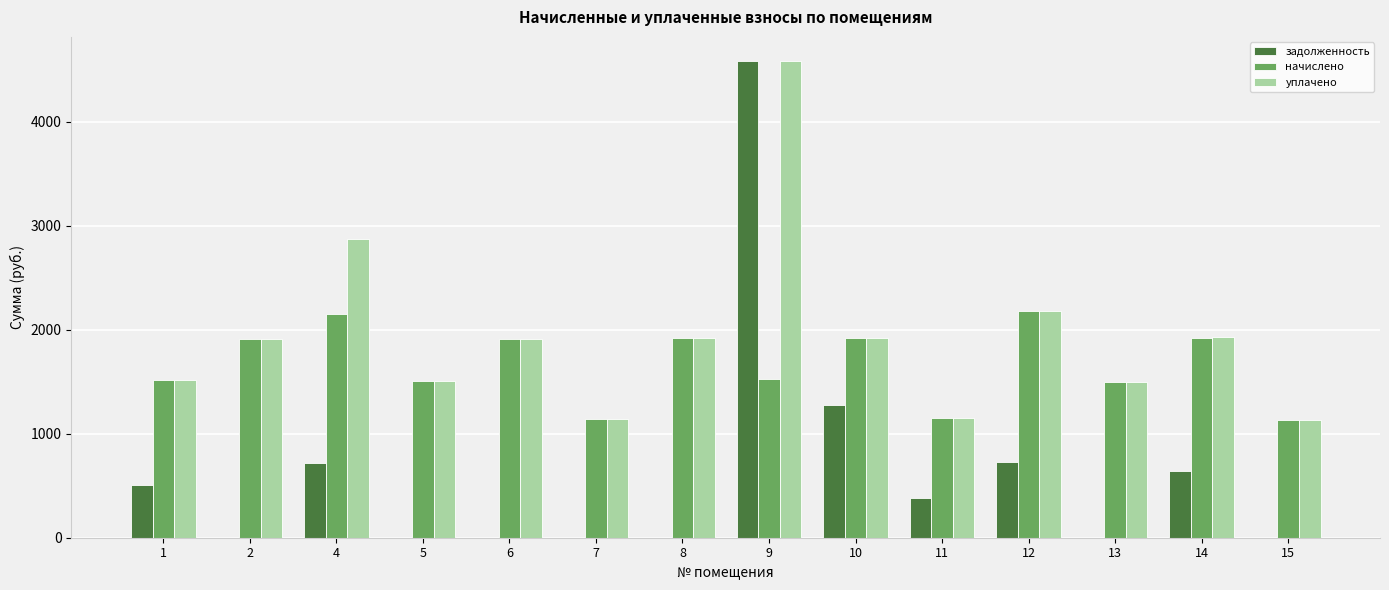

At which category is the sum across all series the highest?

9